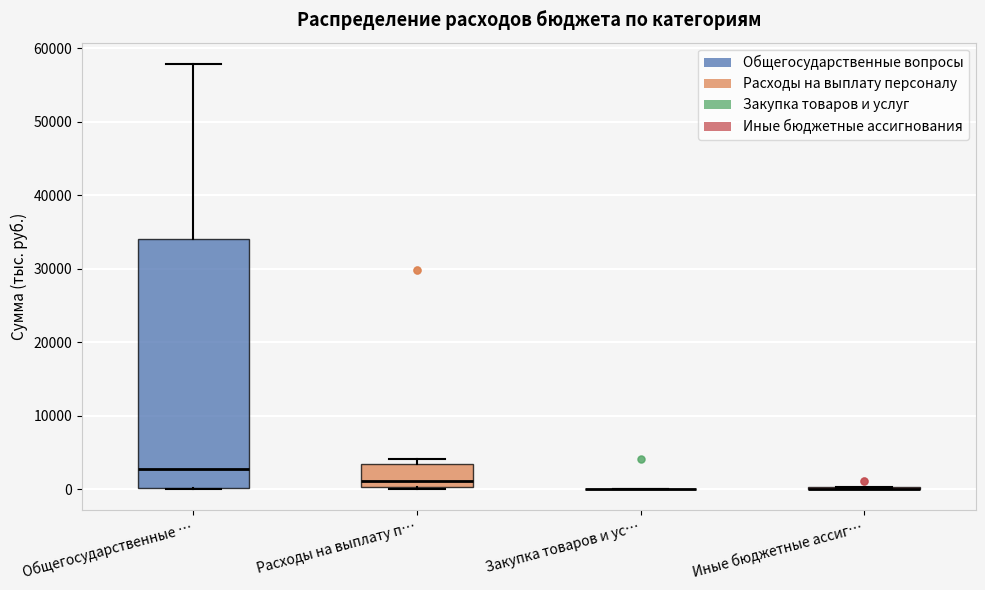

Reading left to right, read every box against the y-axis: the position of its median line, the range the box covers, and the ends of its whiskers. The values are not printed on the chart, so give them approximately, as read against the axis.

Общегосударственные …: median 3000, box 0 to 34000, whiskers 0 to 58000
Расходы на выплату п…: median 1000, box 0 to 3000, whiskers 0 to 4000
Закупка товаров и ус…: box collapsed to a line at 0, whiskers 0 to 0
Иные бюджетные ассиг…: box collapsed to a line at 0, whiskers 0 to 0